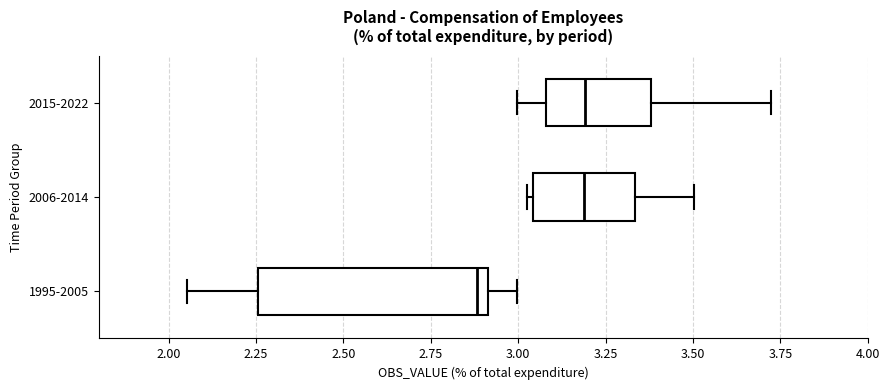

Which box is the widest, from its left edge to its right edge?

1995-2005